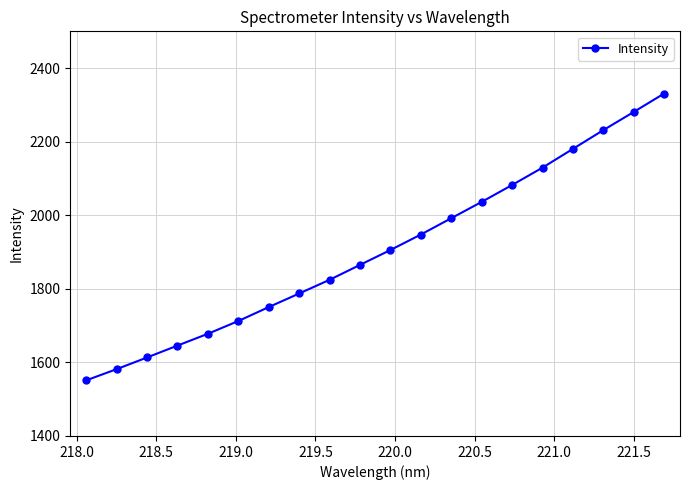

What is the value of the 15th point from the left?

2082.2